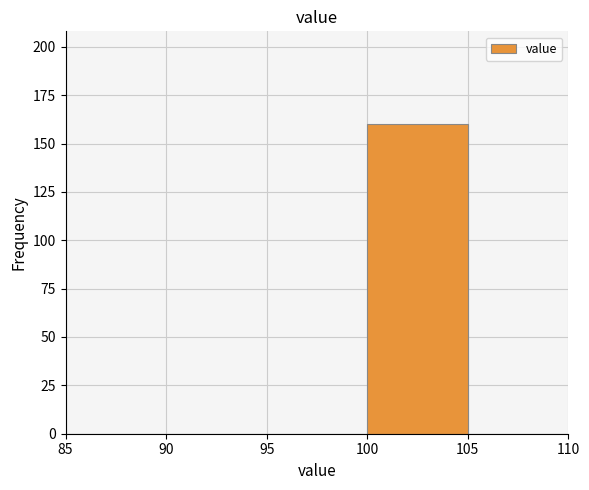

Reading left to right, transcribe this chart: for each bar, give the range it covers on the x-axis and its height. The values are not printed on the chart, so give them approximately, as read against the axis.

85 to 90: 0
90 to 95: 0
95 to 100: 0
100 to 105: 160
105 to 110: 0